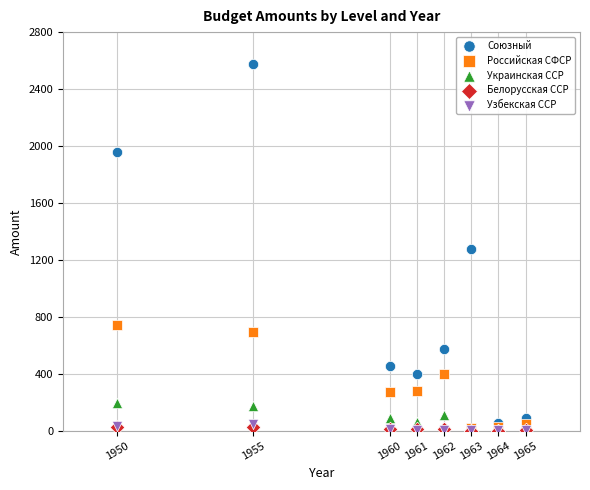

What are all the series names shown in the legend?

Союзный, Российская СФСР, Украинская ССР, Белорусская ССР, Узбекская ССР